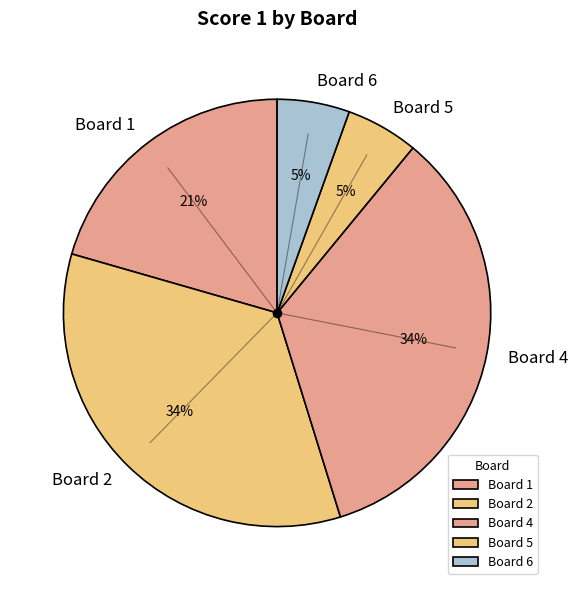

Which has a higher value, Board 4 or Board 1?

Board 4